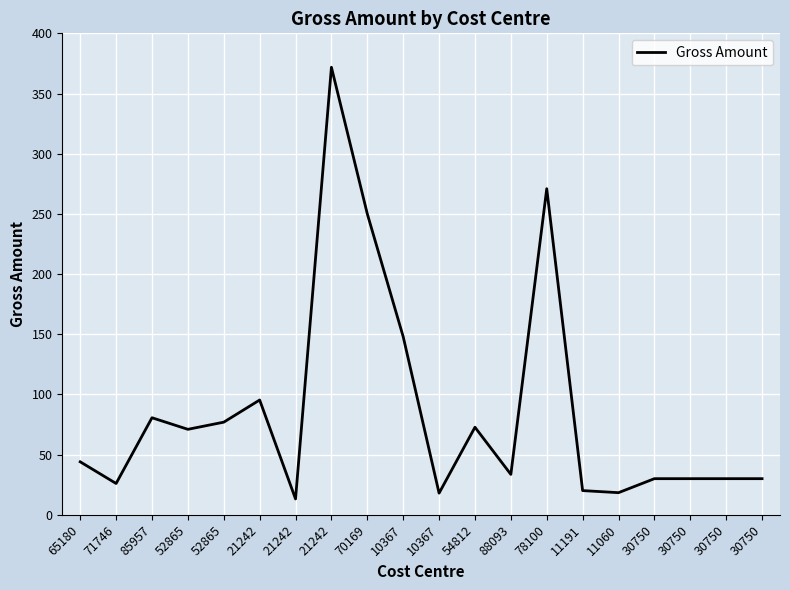

Is this an area chart (filled region under the line)?

No